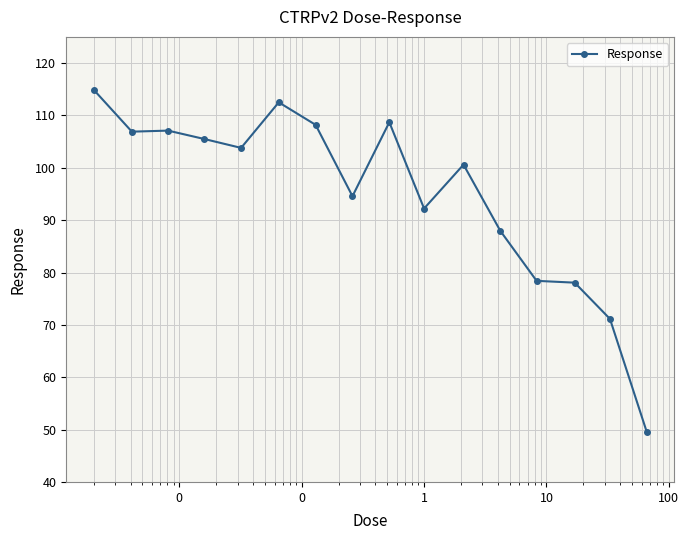

How many data points are less than 103?

8